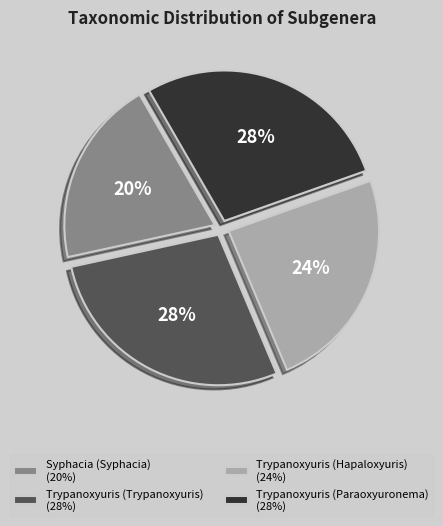

The Trypanoxyuris (Hapaloxyuris) slice represents 39% of the pie. True or false?

False